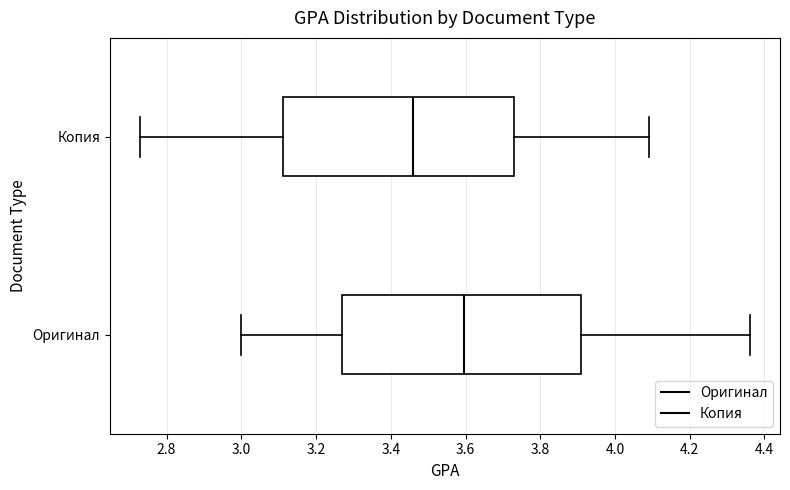

Which box's median line is the furthest to the left?

Копия